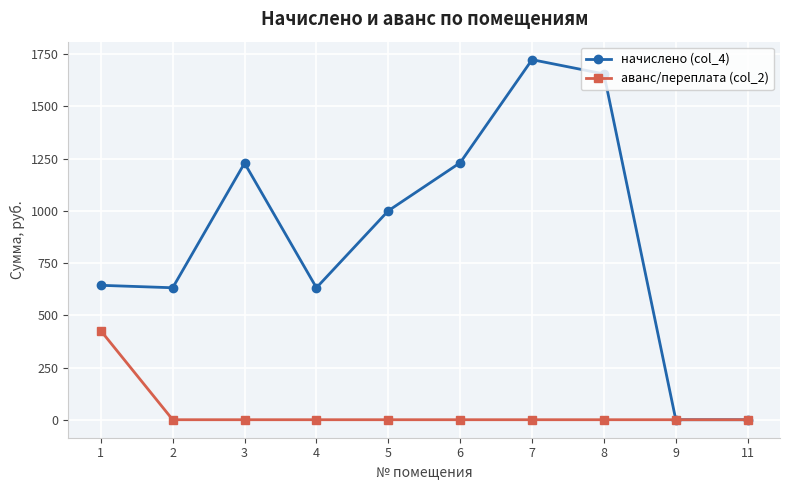

The value of аванс/переплата (col_2) at 4 is 0.0. True or false?

True